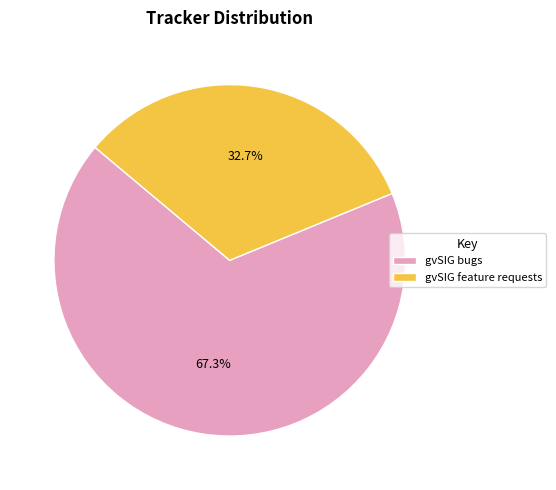

To the nearest percent, what percentage of the pie is gvSIG bugs?

67%